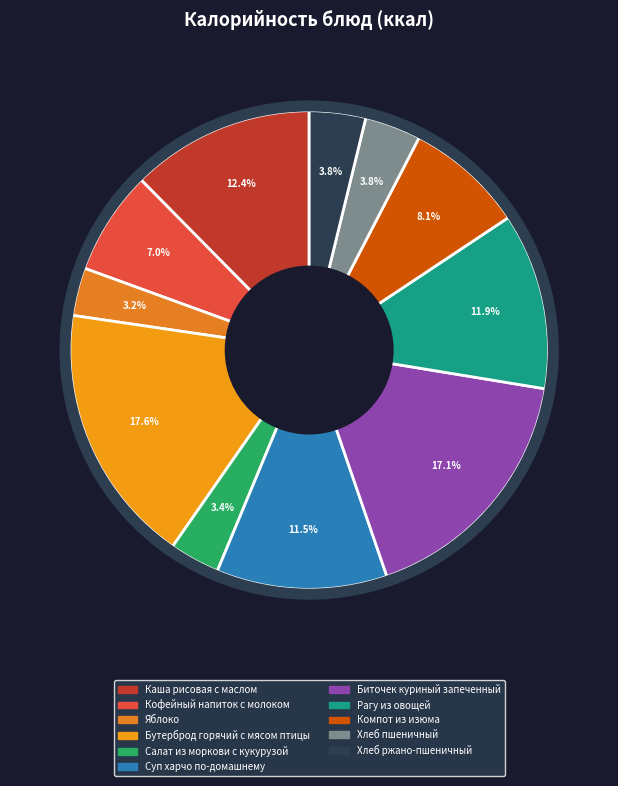

The Бутерброд горячий с мясом птицы slice represents 3% of the pie. True or false?

False